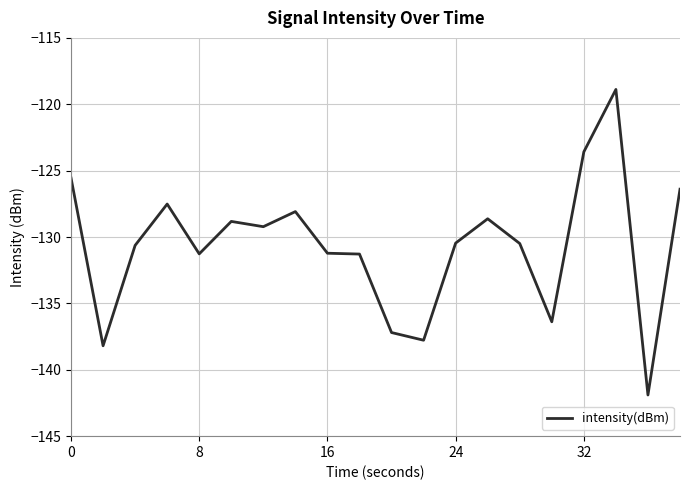

What is the minimum value shown in the chart?

-141.9